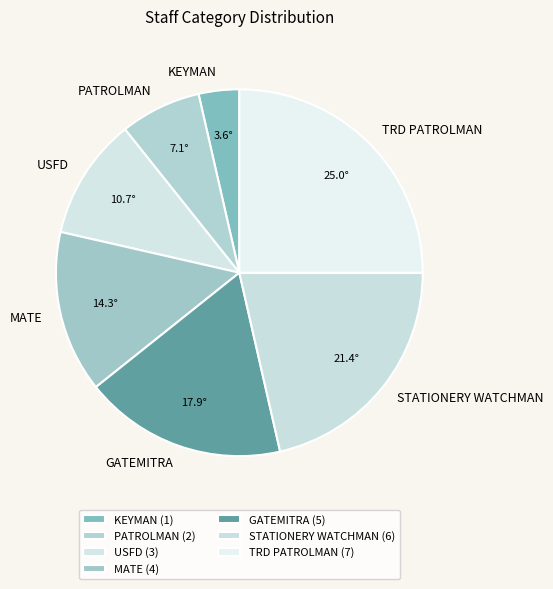

Rank the categories by value from lowest to highest.

KEYMAN, PATROLMAN, USFD, MATE, GATEMITRA, STATIONERY WATCHMAN, TRD PATROLMAN